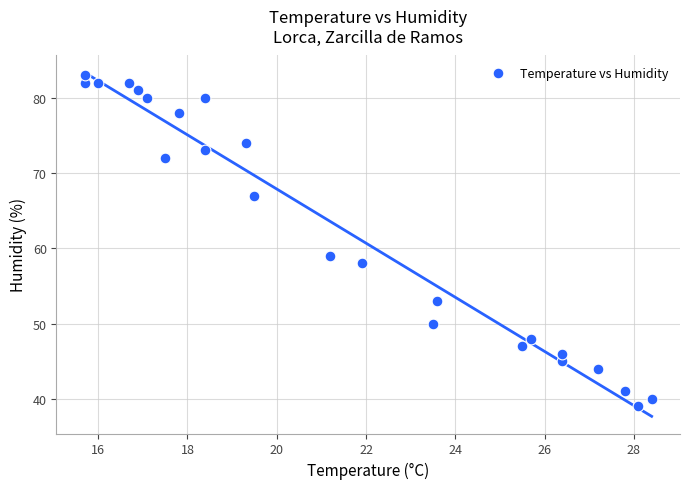

What Y value in the scatter plot is closest to 61?

59